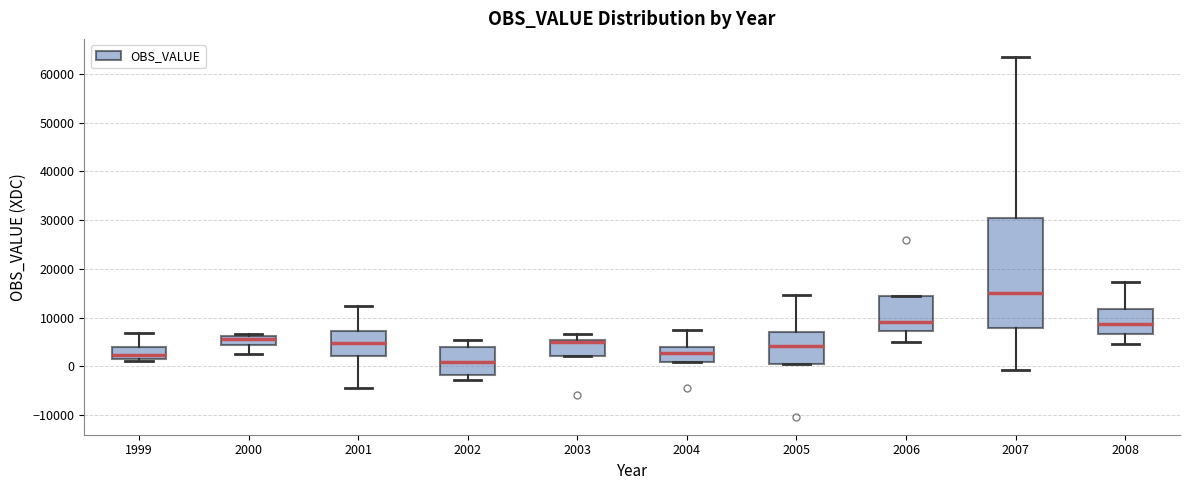

Which box's median line is the lowest?

2002